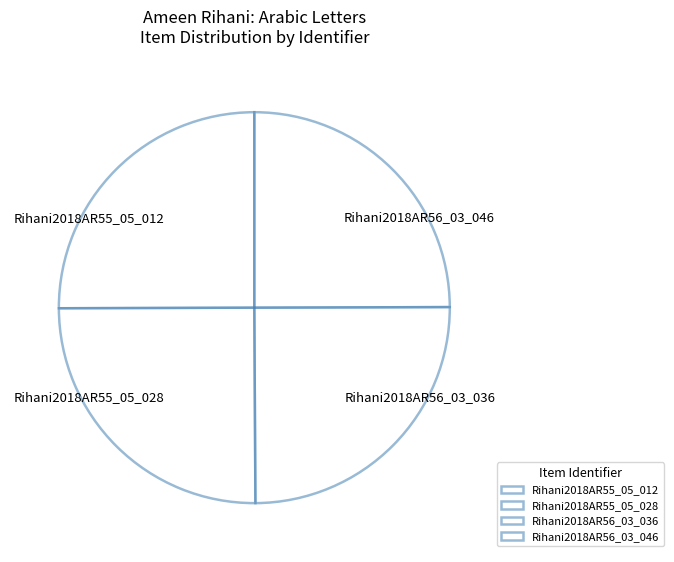

Is Rihani2018AR55_05_012 the majority of the pie?

No